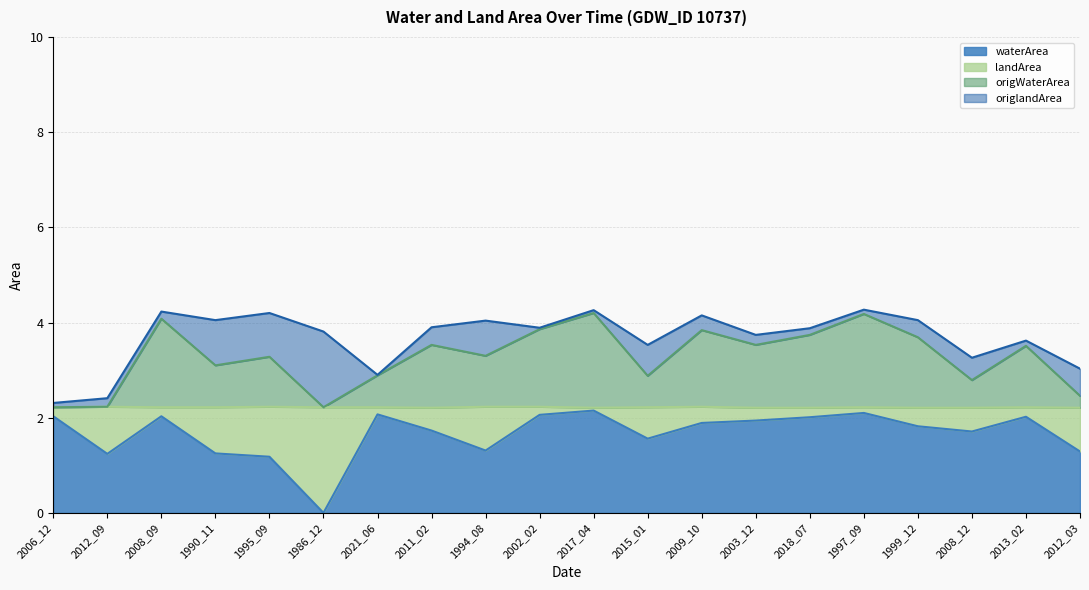

The value of waterArea at 2012_03 is 1.3. True or false?

True